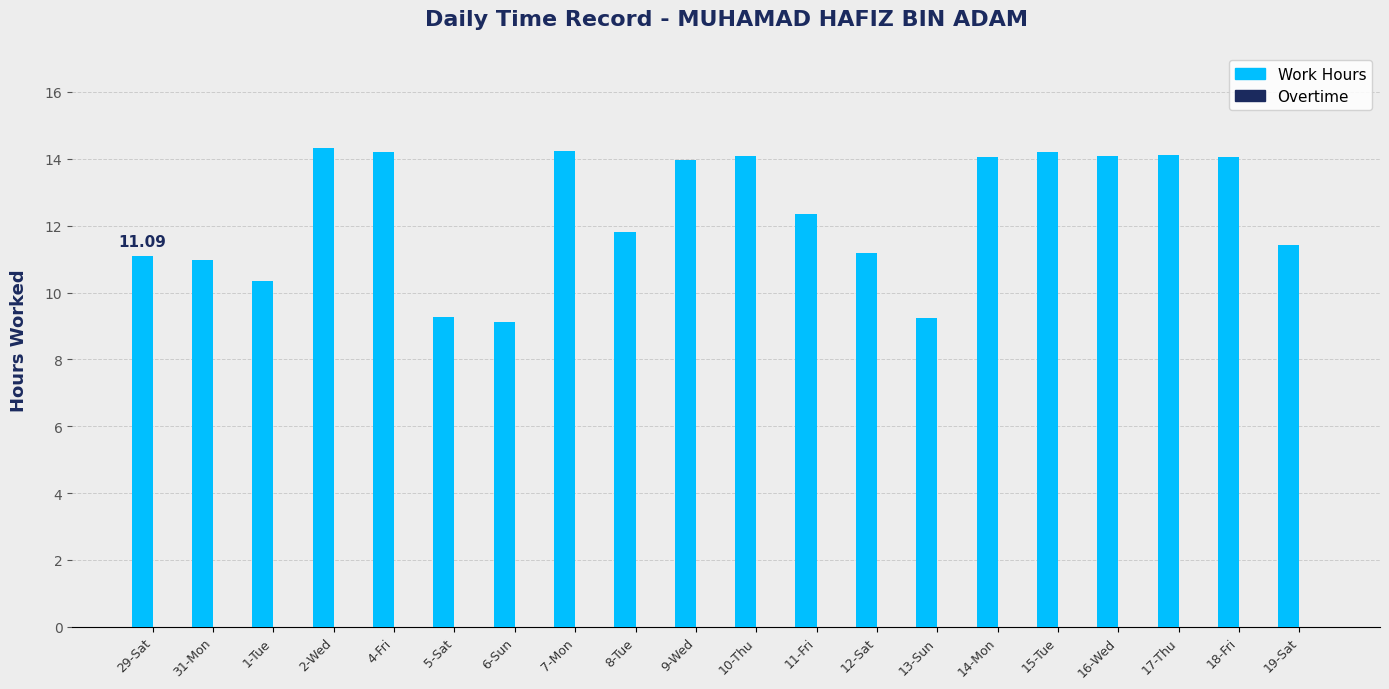

Are the bars horizontal?

No